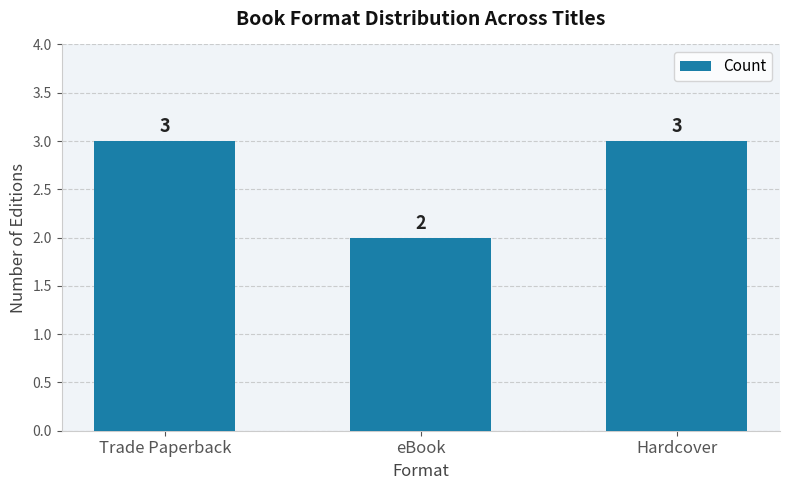

What is the sum of the values at Trade Paperback and Hardcover?

6